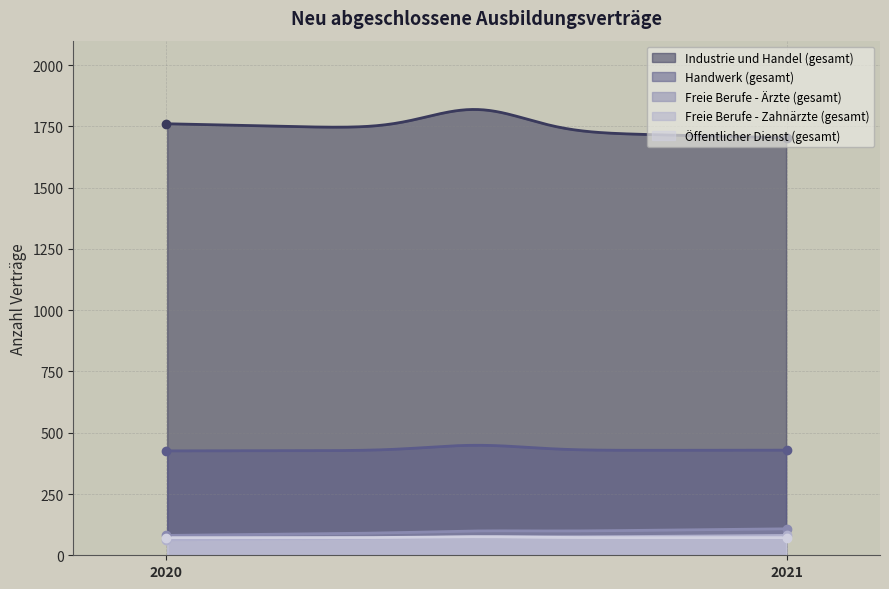

What is the sum of the Öffentlicher Dienst (gesamt) values at 2021 and 2020?

144